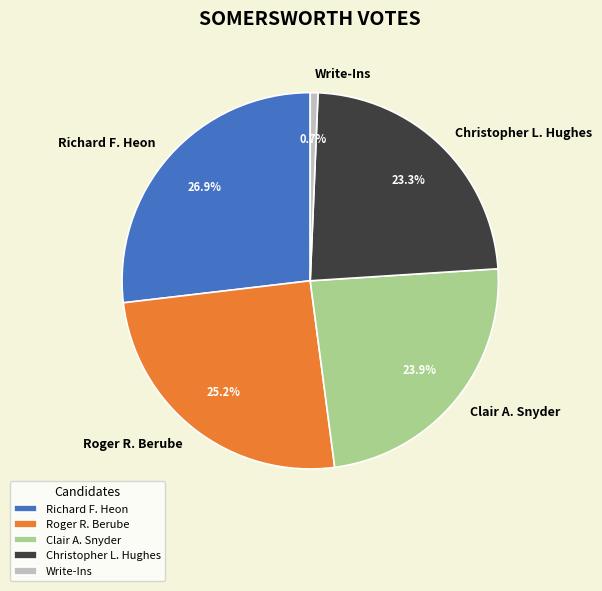

To the nearest percent, what is the average slice percentage?

20%